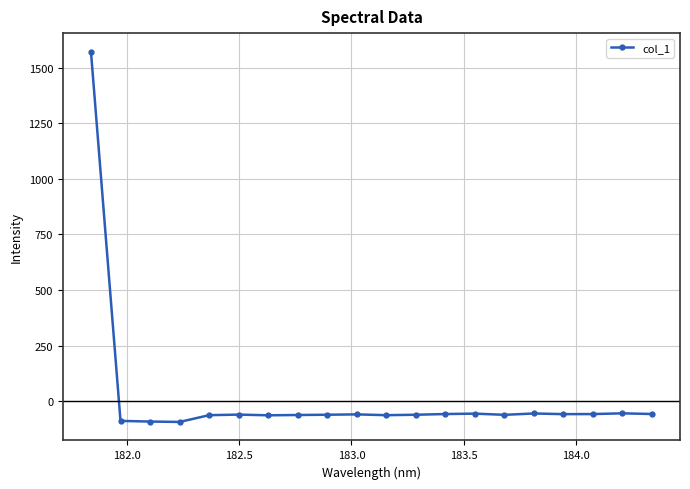

What is the minimum value shown in the chart?

-92.4